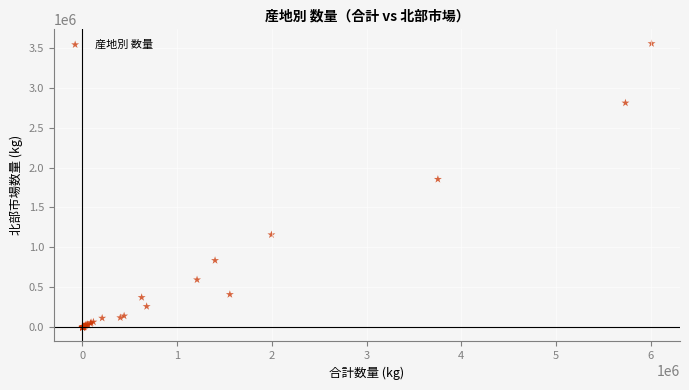

What Y value in the scatter plot is closest to 1776267?

1853183